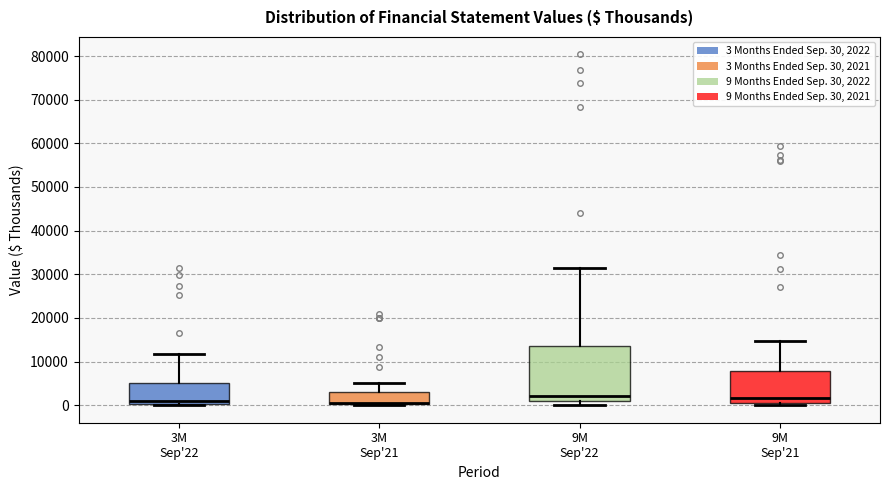

Where is the lower edge of the box for 9M Sep'22 on the y-axis? The values are not printed on the chart, so give them approximately, as read against the axis.

1000